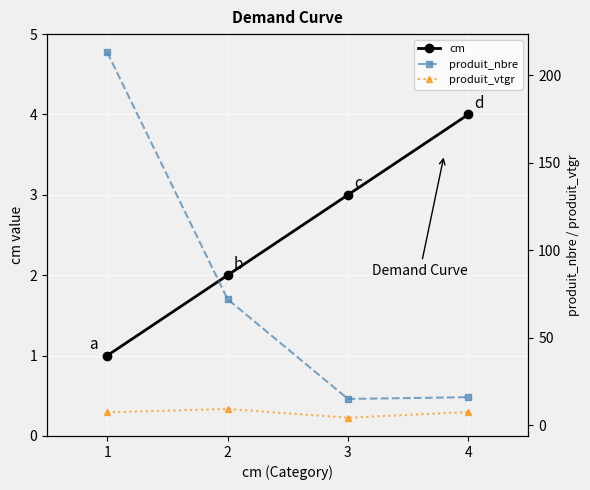

True or false: produit_vtgr and produit_nbre intersect in this chart.

False